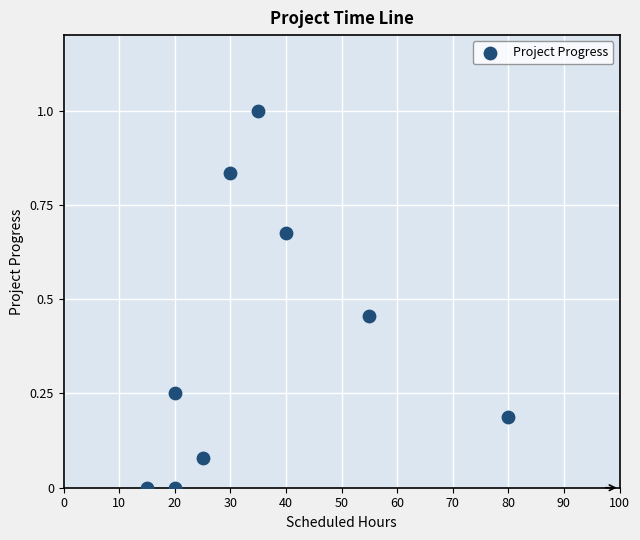

What is the range of X values (max minus min)?

65.0